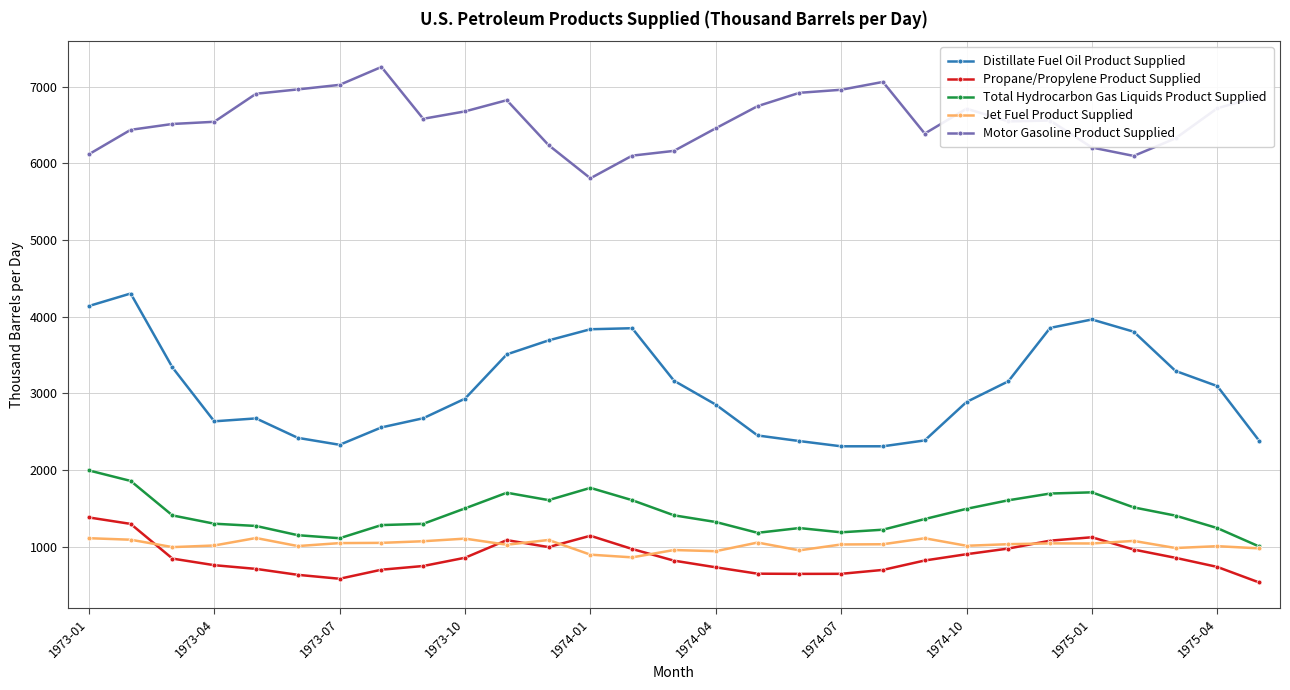

Rank the series by their maximum value, from highest to lowest.

Motor Gasoline Product Supplied, Distillate Fuel Oil Product Supplied, Total Hydrocarbon Gas Liquids Product Supplied, Propane/Propylene Product Supplied, Jet Fuel Product Supplied